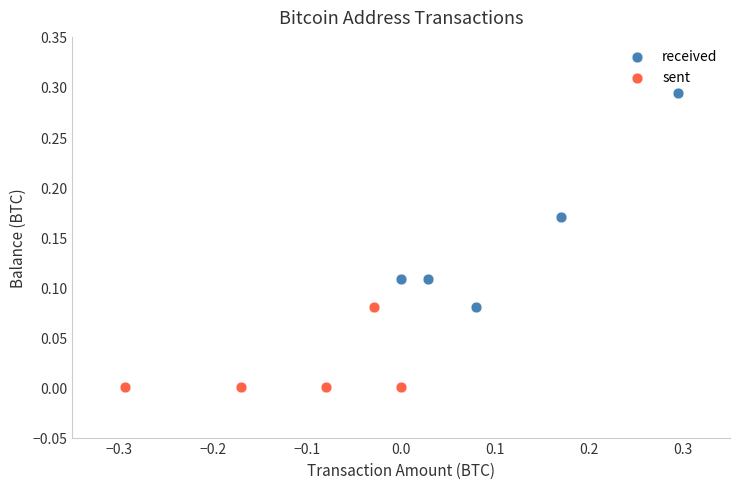

Which series contains the highest Y value?

received